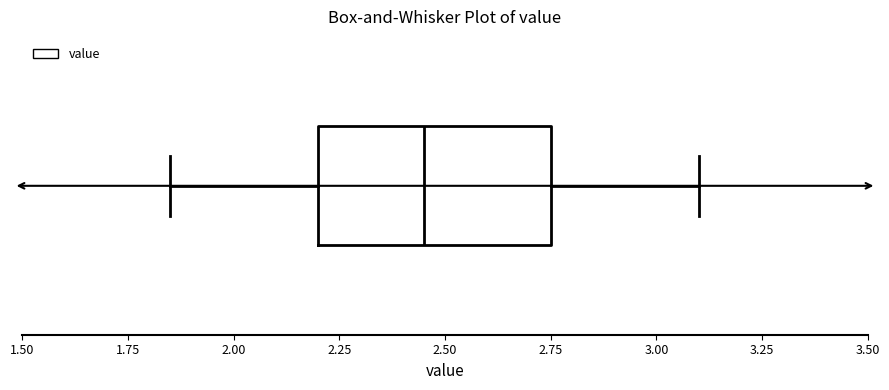

Where does the median line of the box sit on the x-axis? The values are not printed on the chart, so give them approximately, as read against the axis.

2.45